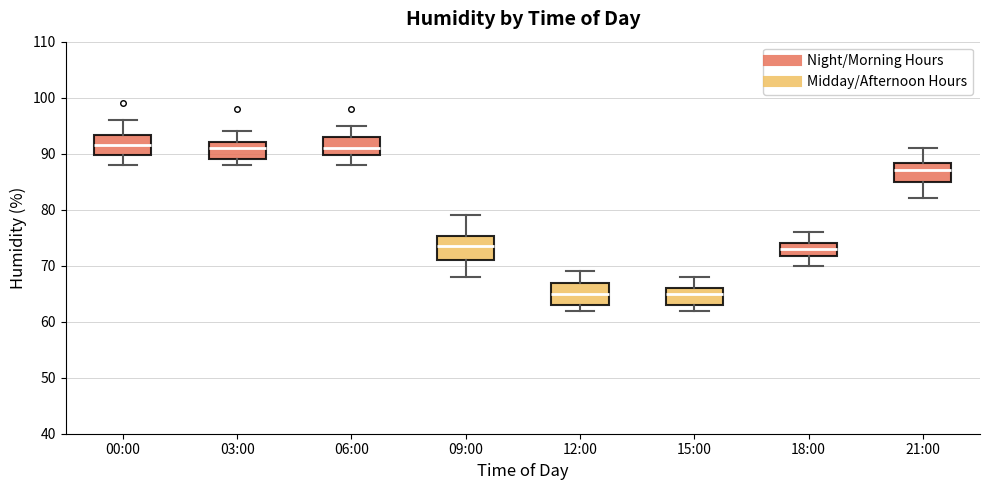

Reading left to right, read every box against the y-axis: the position of its median line, the range the box covers, and the ends of its whiskers. The values are not printed on the chart, so give them approximately, as read against the axis.

00:00: median 92, box 90 to 93, whiskers 88 to 96
03:00: median 91, box 89 to 92, whiskers 88 to 94
06:00: median 91, box 90 to 93, whiskers 88 to 95
09:00: median 74, box 71 to 75, whiskers 68 to 79
12:00: median 65, box 63 to 67, whiskers 62 to 69
15:00: median 65, box 63 to 66, whiskers 62 to 68
18:00: median 73, box 72 to 74, whiskers 70 to 76
21:00: median 87, box 85 to 88, whiskers 82 to 91